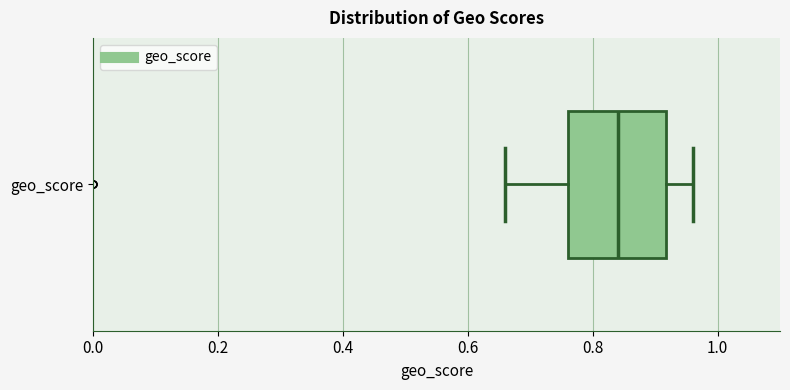

Transcribe this box plot: give where the median line is, the range the box spans, and where the two whiskers end, as read against the x-axis. The values are not printed on the chart, so give them approximately, as read against the axis.

median 0.84, box 0.76 to 0.92, whiskers 0.66 to 0.96